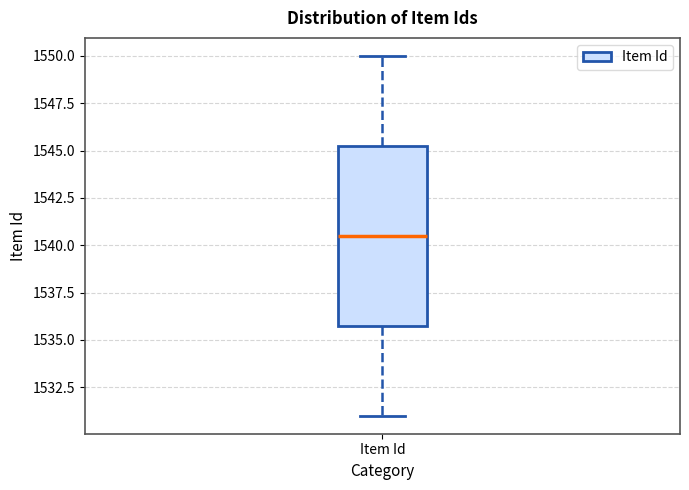

Where is the lower edge of the box for Item Id on the y-axis? The values are not printed on the chart, so give them approximately, as read against the axis.

1536.0